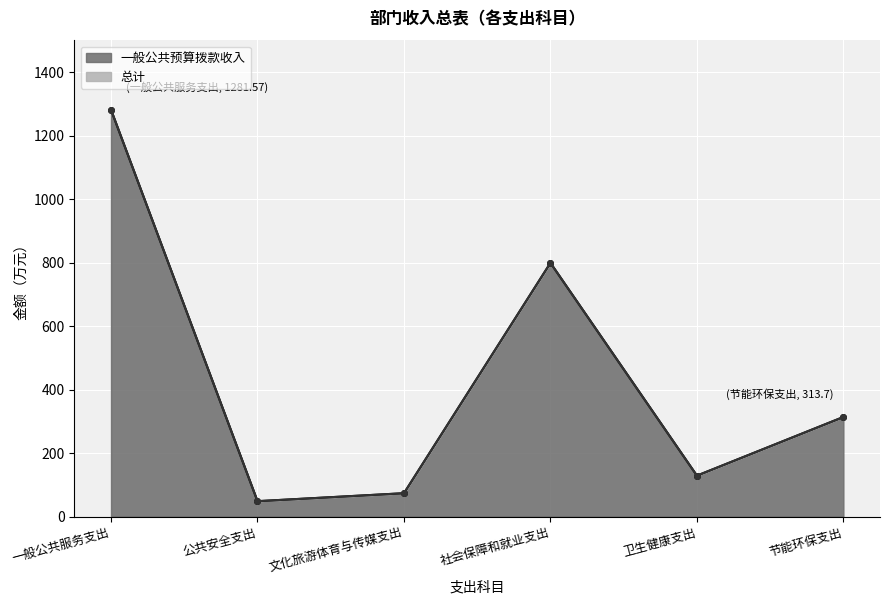

True or false: 总计 has a value of 2107.3 at 一般公共服务支出.

False